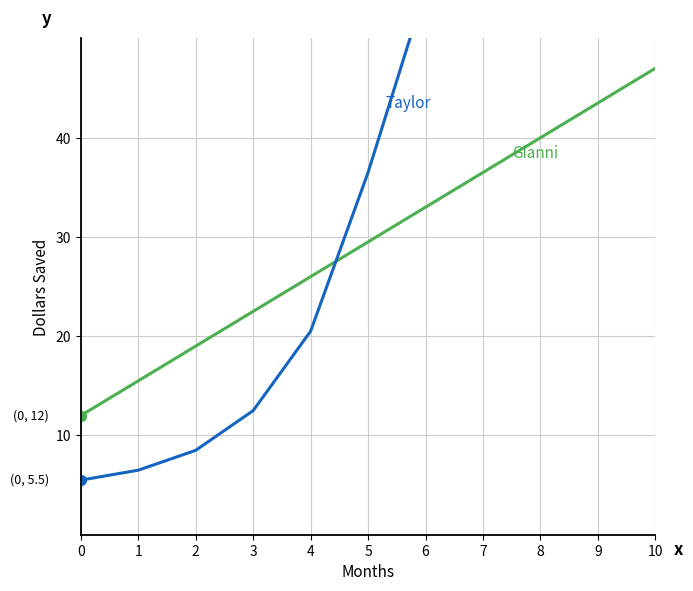

What is the value of the Taylor point at the 2nd from the left?

6.5